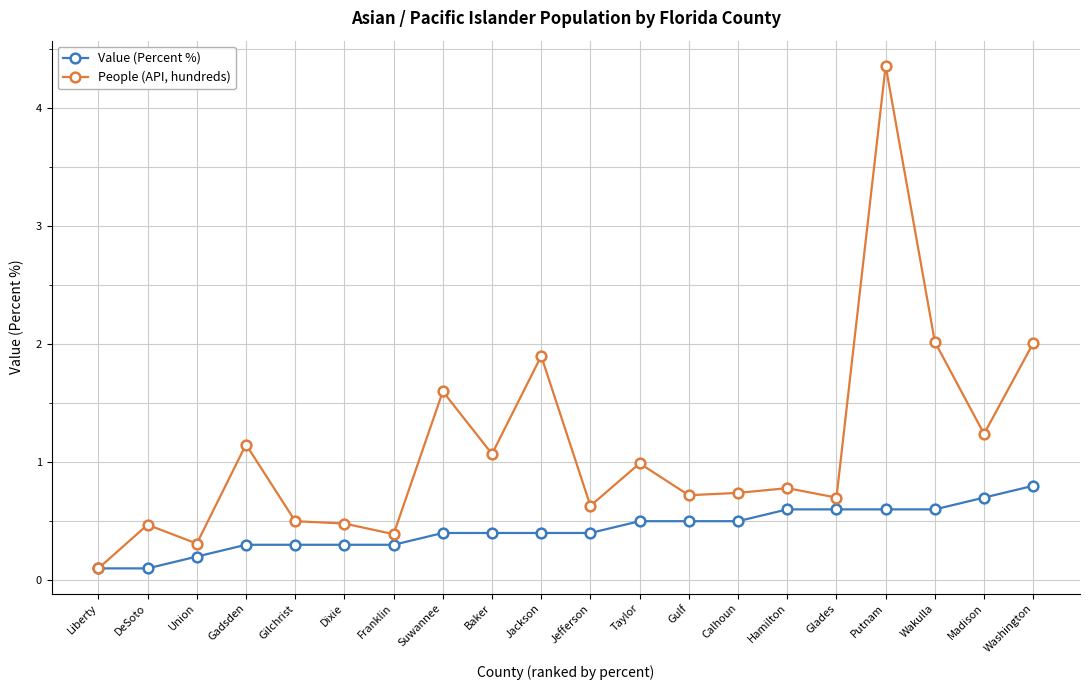

What is the value of the People (API, hundreds) point at the 14th from the left?

0.7